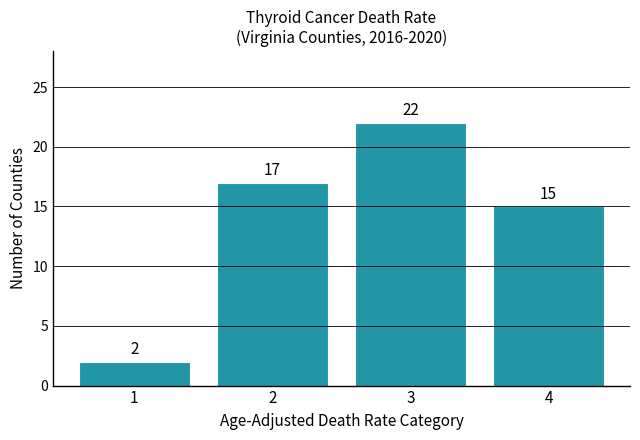

Reading left to right, transcribe all the data shown in this chart.

1=2	2=17	3=22	4=15